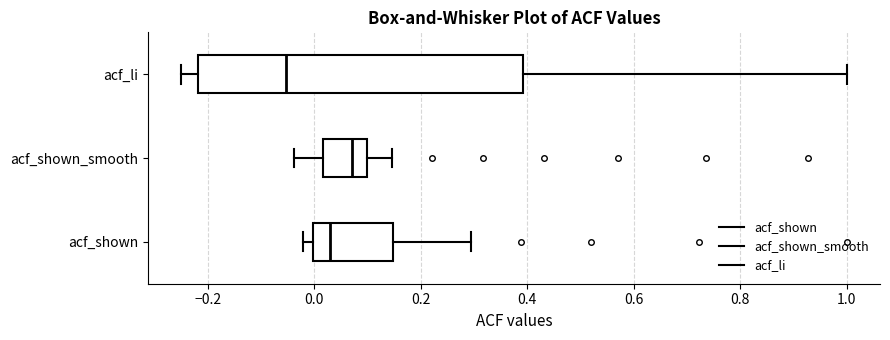

Reading bottom to top, transcribe this box plot: for each box, give where its median line is, the range the box spans, and where its two whiskers end, as read against the x-axis. The values are not printed on the chart, so give them approximately, as read against the axis.

acf_shown: median 0.04, box 0.00 to 0.14, whiskers -0.02 to 0.30
acf_shown_smooth: median 0.08, box 0.02 to 0.10, whiskers -0.04 to 0.14
acf_li: median -0.06, box -0.22 to 0.40, whiskers -0.24 to 1.00